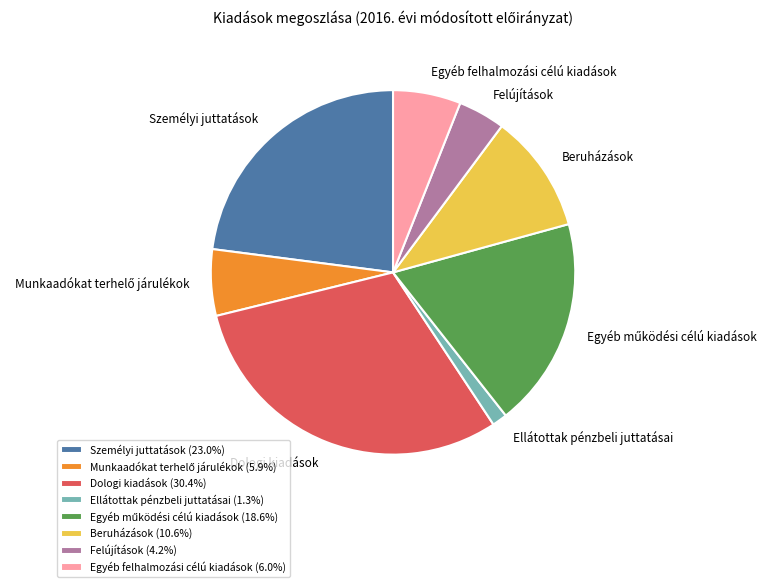

Does Ellátottak pénzbeli juttatásai account for over 50% of the chart?

No